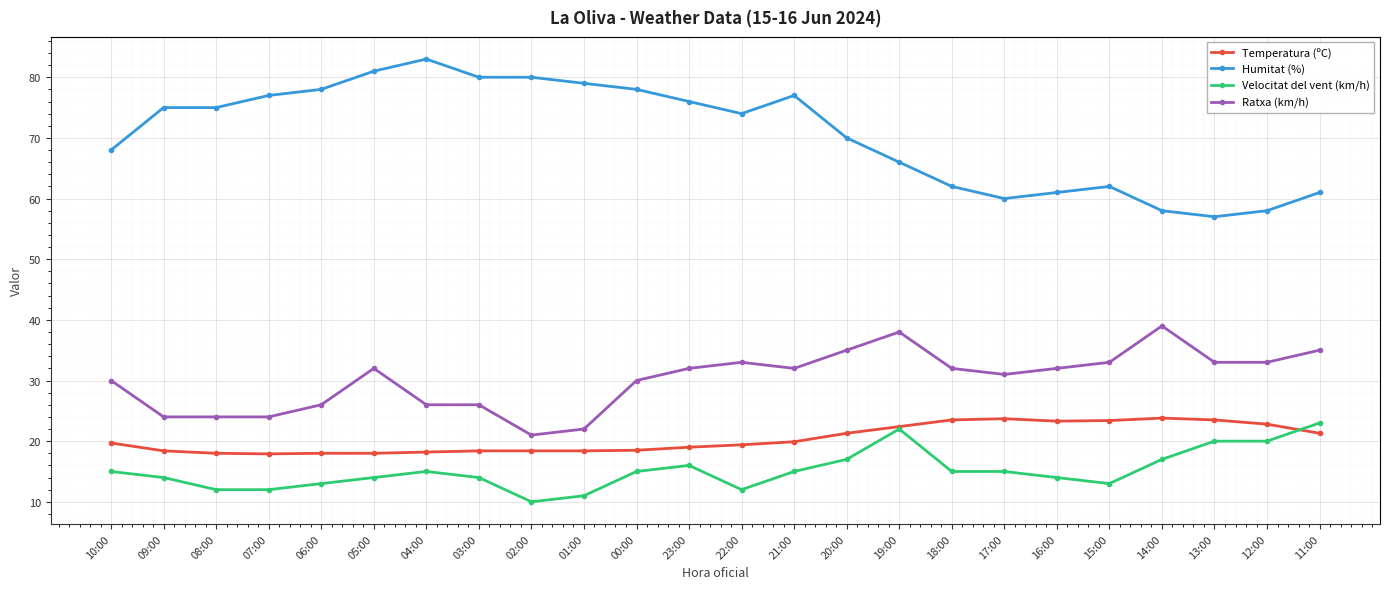

What is the label of the 23rd point from the left?

12:00